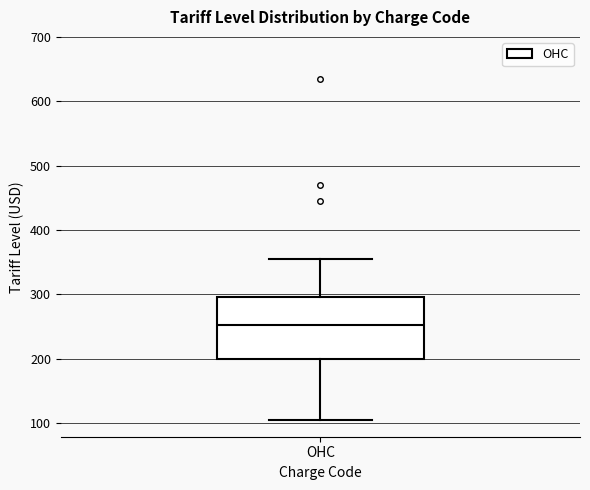

Read this box plot against the y-axis: the position of the median line, the range covered by the box, and the ends of both whiskers. The values are not printed on the chart, so give them approximately, as read against the axis.

median 250, box 200 to 300, whiskers 110 to 360